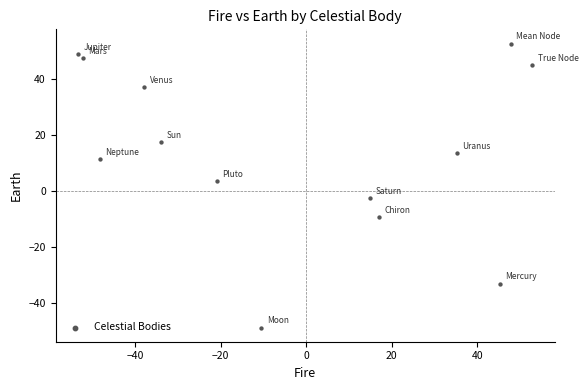

What is the range of X values (max minus min)?

106.1